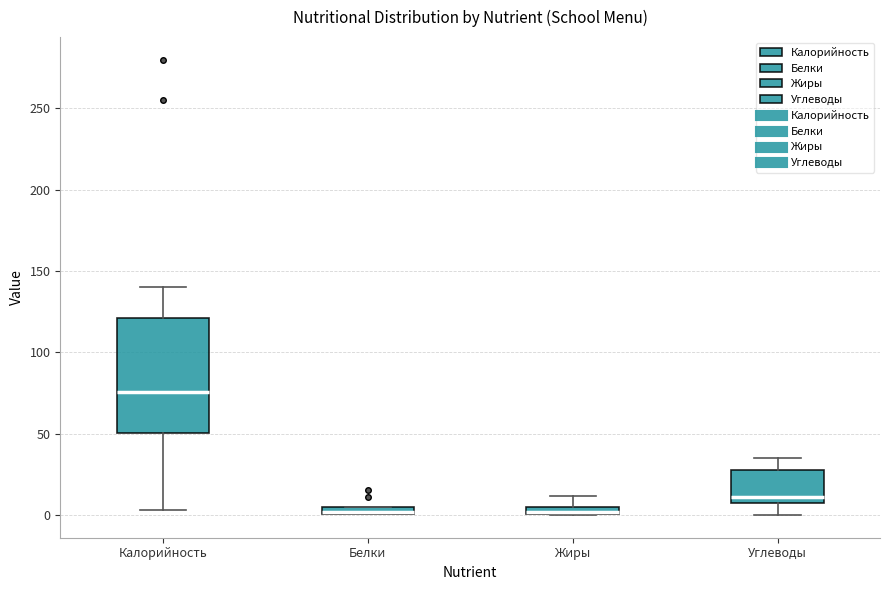

Comparing the boxes themselves (not the whiskers), which one is the tallest?

Калорийность